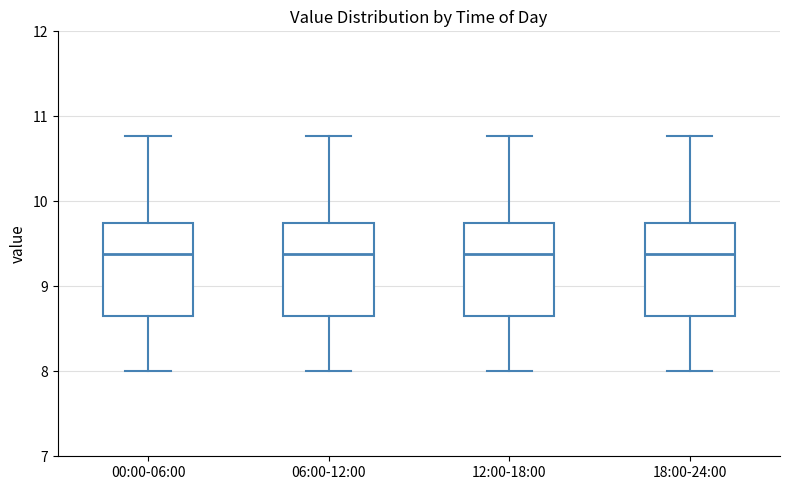

Reading left to right, transcribe this box plot: for each box, give where its median line is, the range the box spans, and where its two whiskers end, as read against the y-axis. The values are not printed on the chart, so give them approximately, as read against the axis.

00:00-06:00: median 9.4, box 8.7 to 9.7, whiskers 8.0 to 10.8
06:00-12:00: median 9.4, box 8.7 to 9.7, whiskers 8.0 to 10.8
12:00-18:00: median 9.4, box 8.7 to 9.7, whiskers 8.0 to 10.8
18:00-24:00: median 9.4, box 8.7 to 9.7, whiskers 8.0 to 10.8